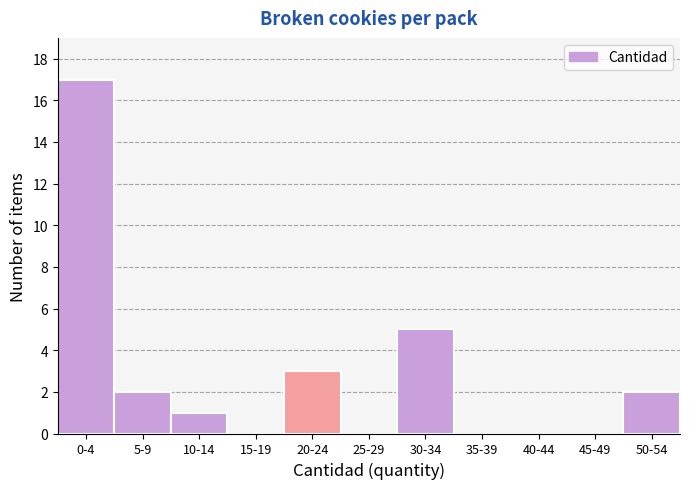

Reading left to right, what are all the values shown in this chart?

0-4=17	5-9=2	10-14=1	15-19=0	20-24=3	25-29=0	30-34=5	35-39=0	40-44=0	45-49=0	50-54=2